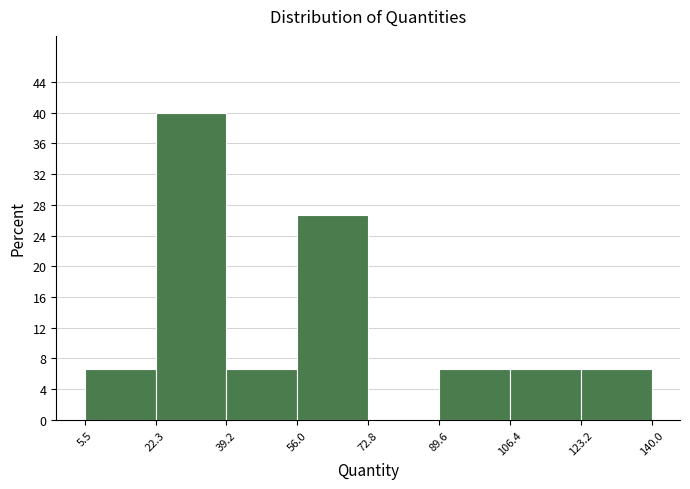

Which range on the x-axis has the tallest bar?

22.3 to 39.2